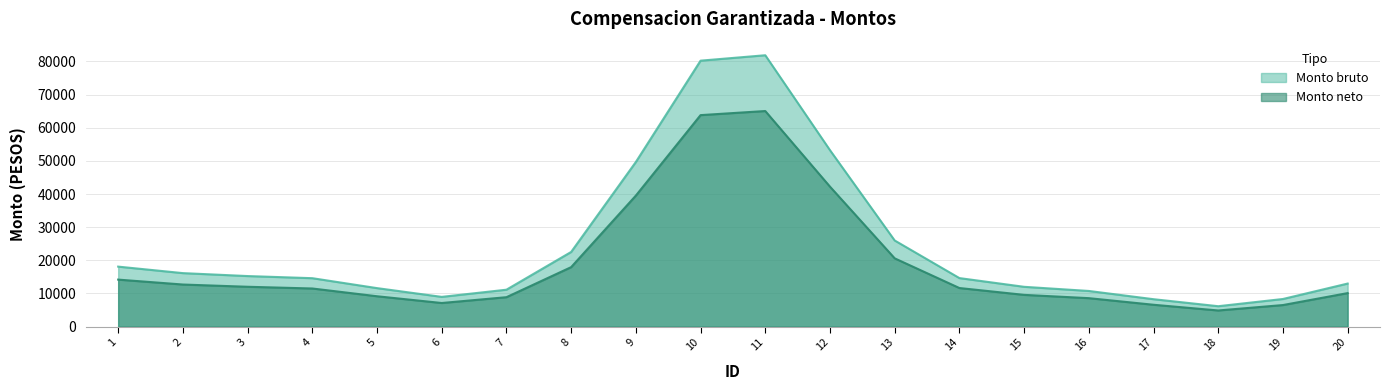

True or false: Monto bruto has more than 1 points higher than both neighbors.

False